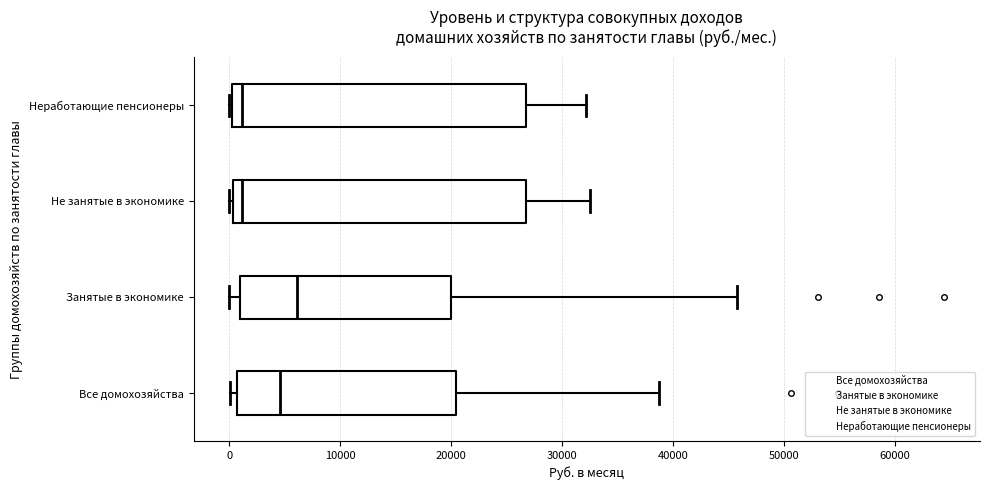

Reading bottom to top, read every box against the x-axis: the position of its median line, the range the box covers, and the ends of its whiskers. The values are not printed on the chart, so give them approximately, as read against the axis.

Все домохозяйства: median 5000, box 1000 to 20000, whiskers 0 to 39000
Занятые в экономике: median 6000, box 1000 to 20000, whiskers 0 to 46000
Не занятые в экономике: median 1000, box 0 to 27000, whiskers 0 (just left of the box's left edge) to 32000
Неработающие пенсионеры: median 1000, box 0 to 27000, whiskers 0 to 32000